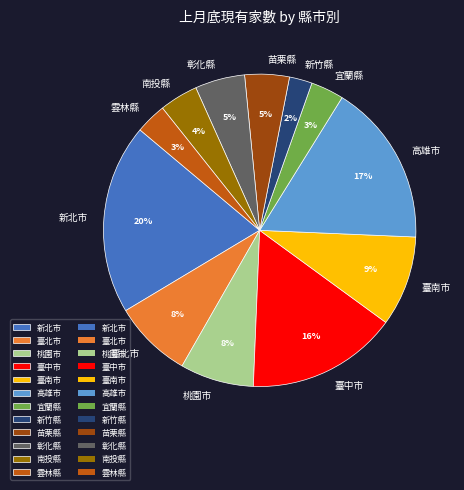

Which category has the smallest portion of the pie?

新竹縣